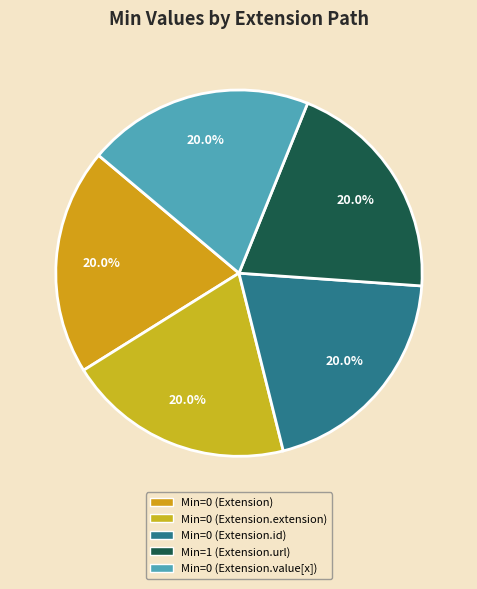

How many slices are in this pie chart?

5